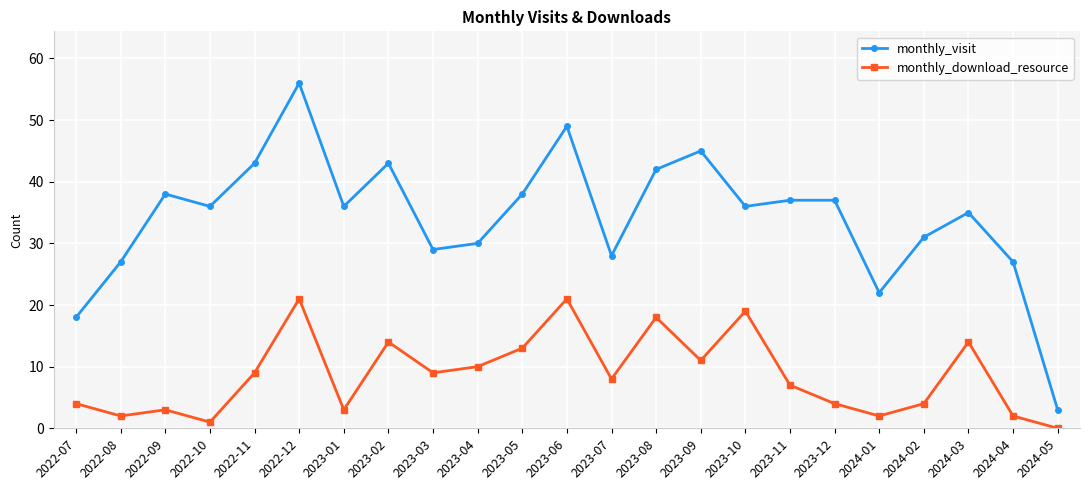

Is this an area chart (filled region under the line)?

No